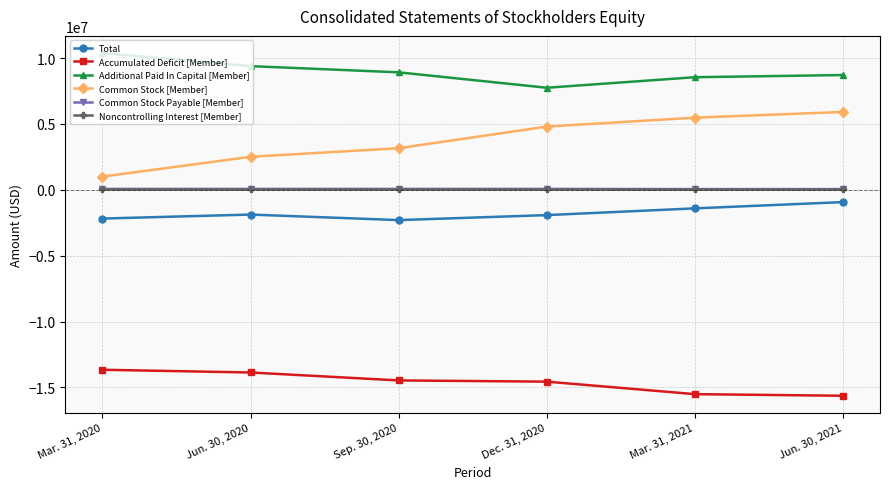

True or false: Noncontrolling Interest [Member] has more than 2 interior local peaks.

False